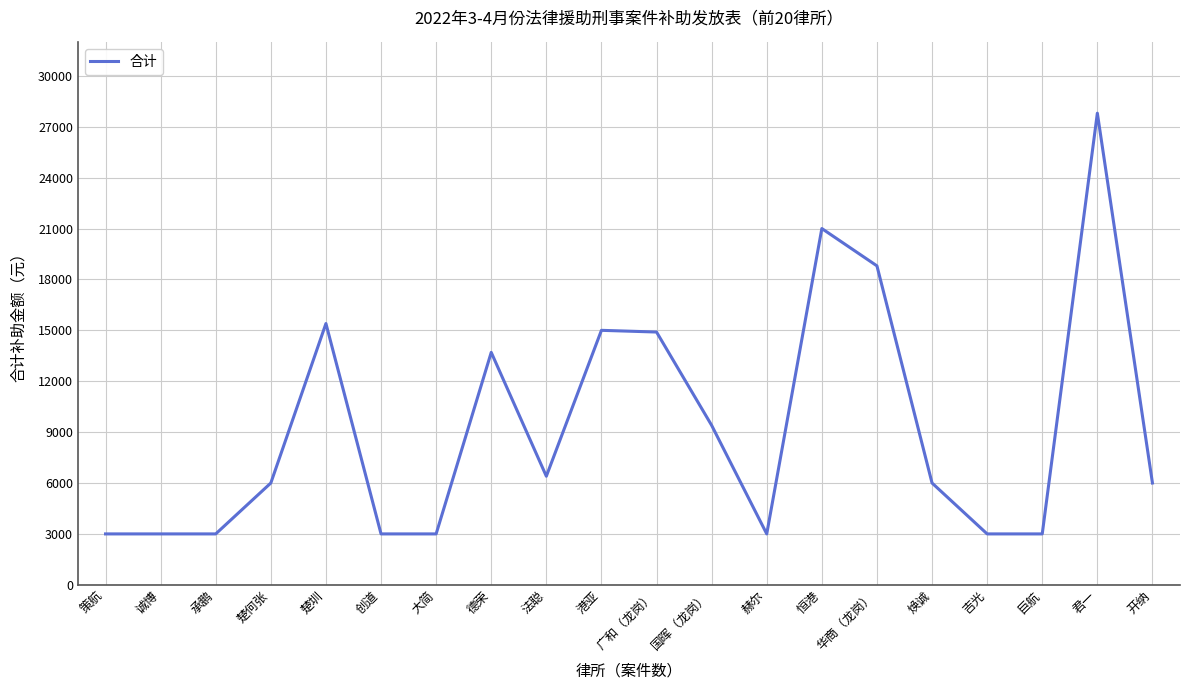

What is the minimum value shown in the chart?

3000